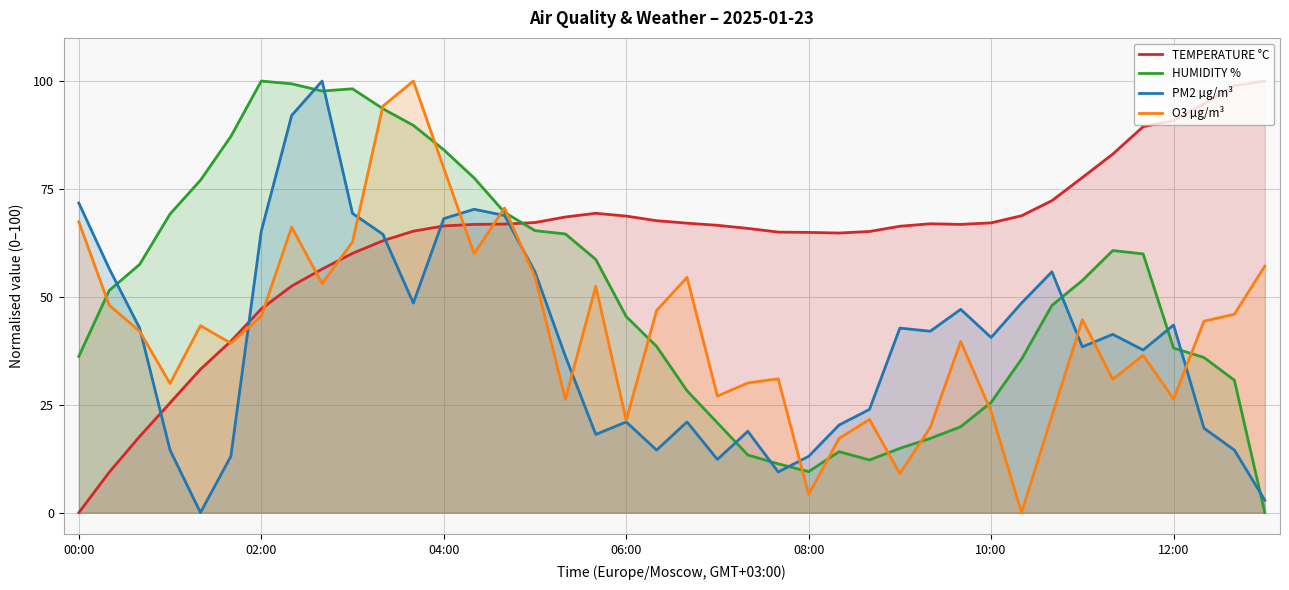

How many data points in O3 µg/m³ are above 43?

20